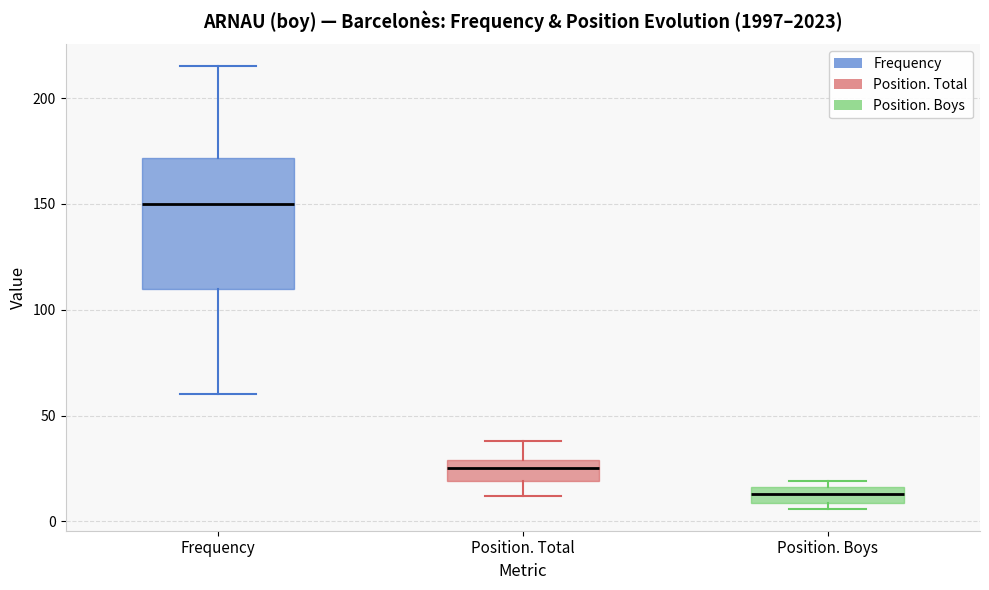

Reading left to right, read every box against the y-axis: the position of its median line, the range the box covers, and the ends of its whiskers. The values are not printed on the chart, so give them approximately, as read against the axis.

Frequency: median 150, box 110 to 170, whiskers 60 to 215
Position. Total: median 25, box 20 to 30, whiskers 10 to 40
Position. Boys: median 15 (inside the box), box 10 to 15, whiskers 5 to 20